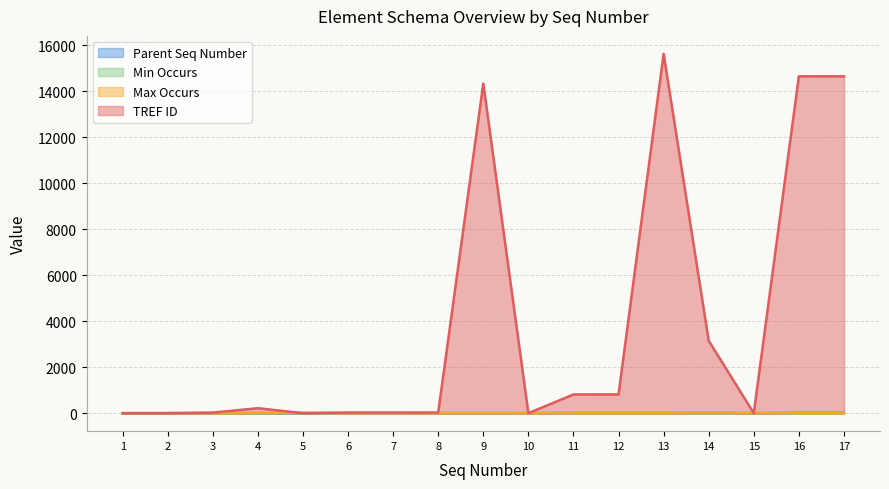

What is the total value across all series at 17?

14659